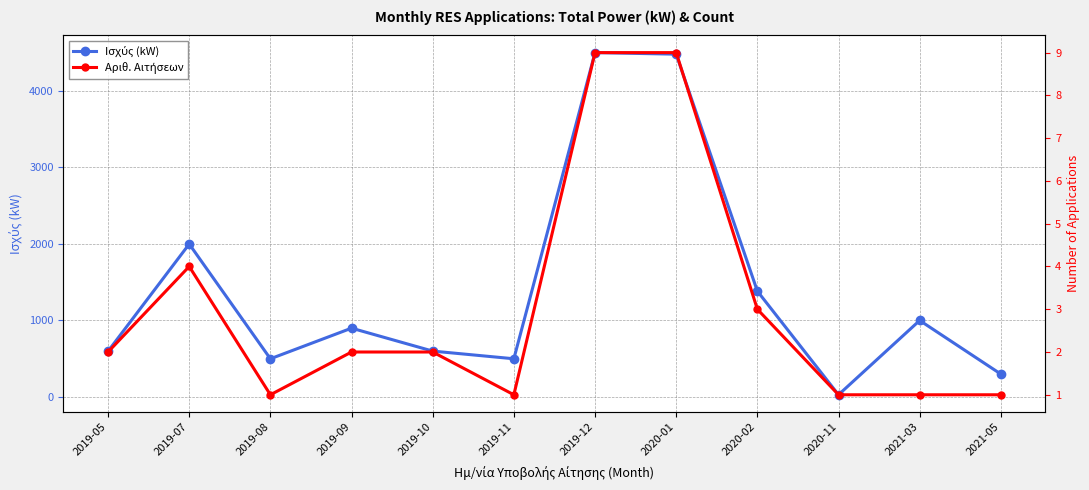

Where is Ισχύς (kW) nearest to the value 2263?

2019-07